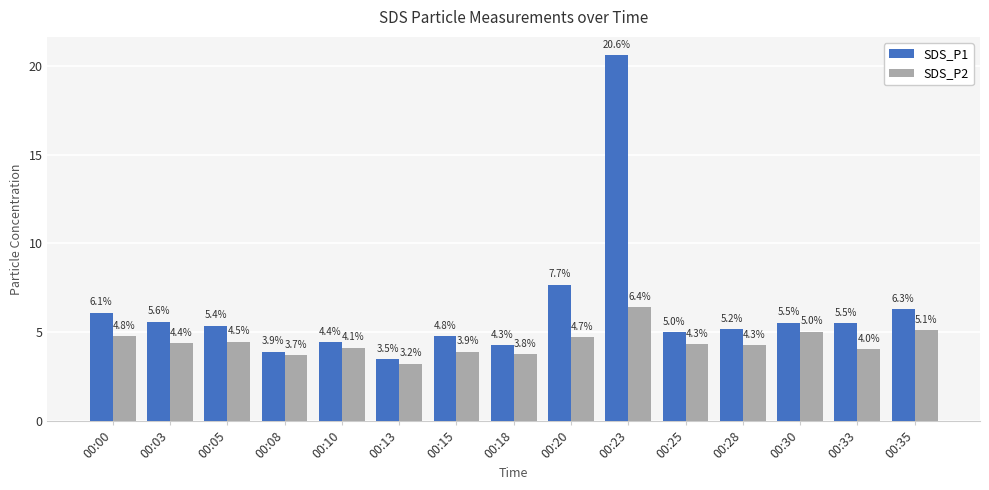

How many data points in SDS_P2 are above 4?

11